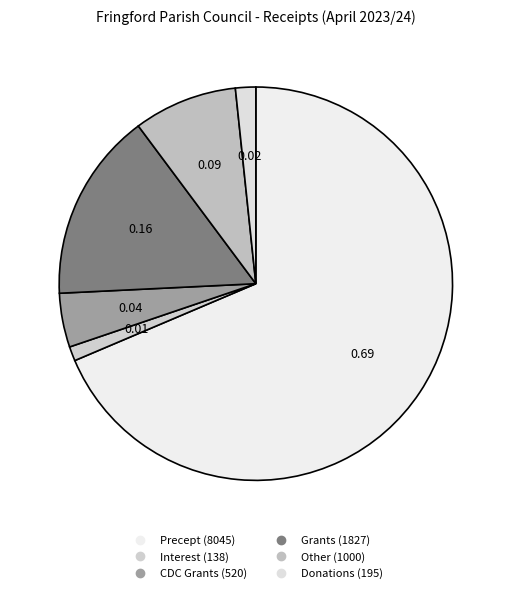

How many slices are in this pie chart?

6